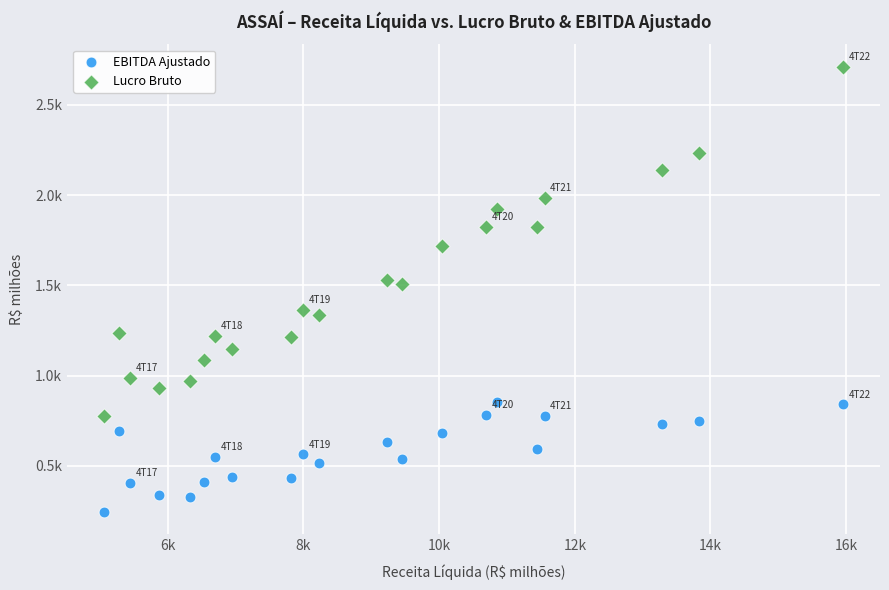

Which series has the widest spread of Y values?

Lucro Bruto